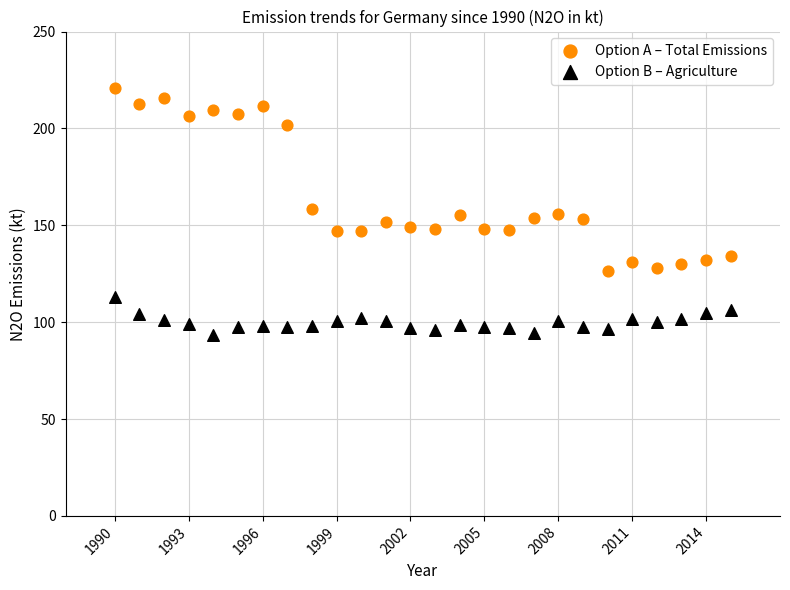

Across all data points, what is the range of Y values (max minus min)?

127.6